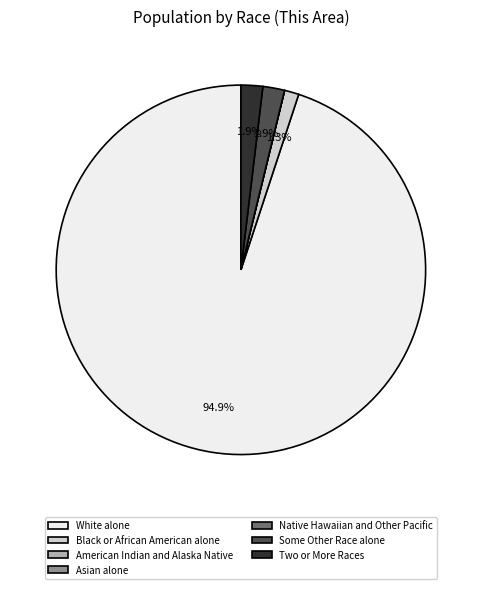

What is the majority slice?

White alone